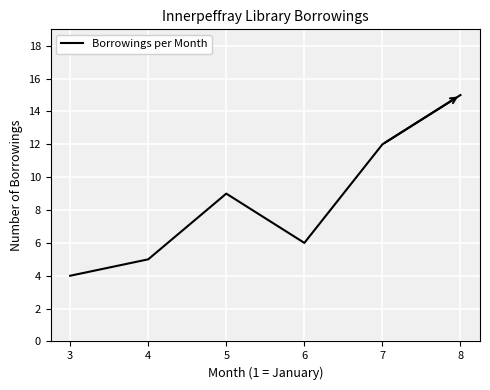

How many values are below 9?

3